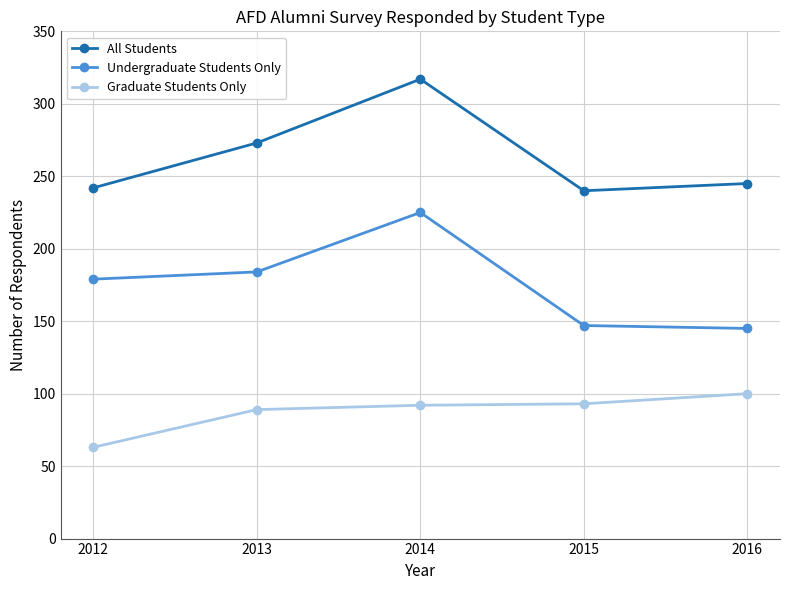

What is the value of the All Students point at the 2nd from the left?

273